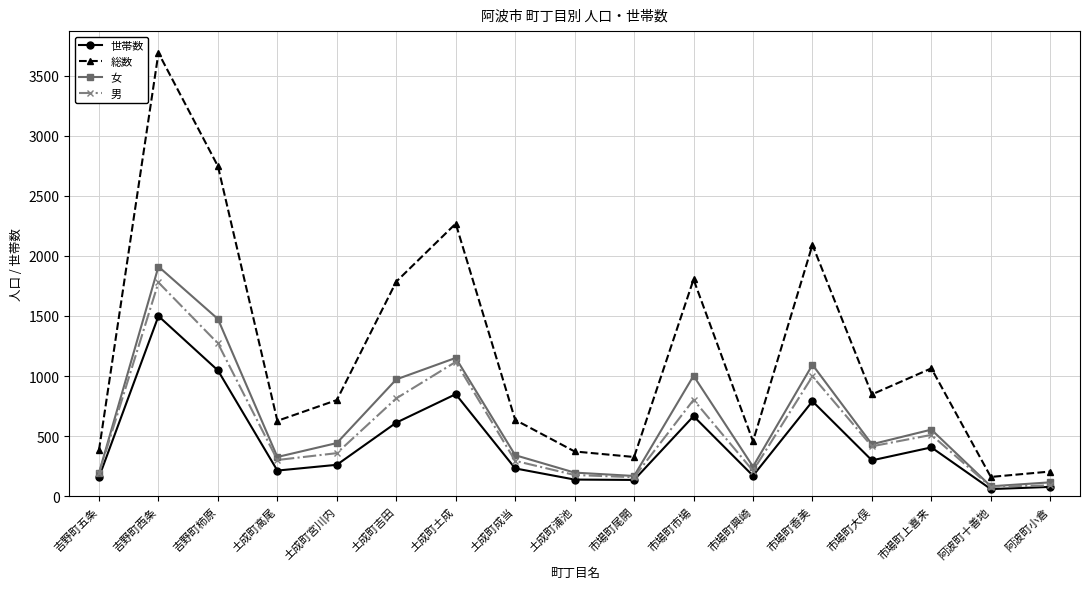

True or false: 総数 and 世帯数 cross at least once.

False